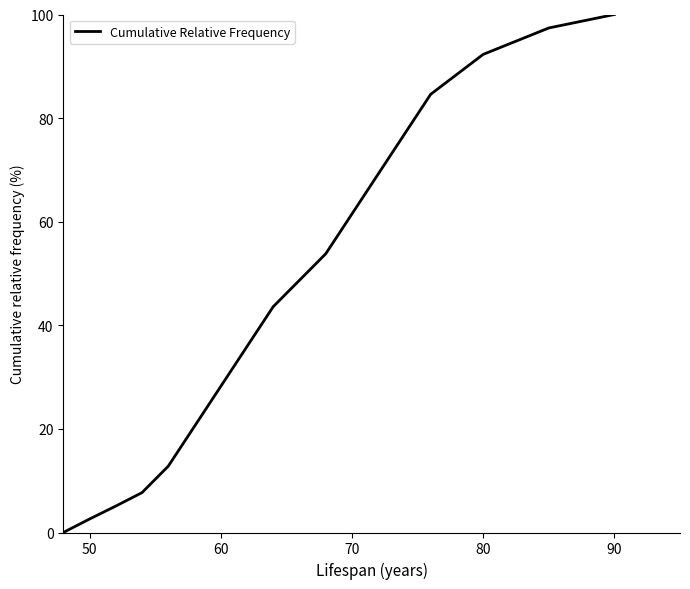

What is the difference between the maximum and minimum values?

100.0